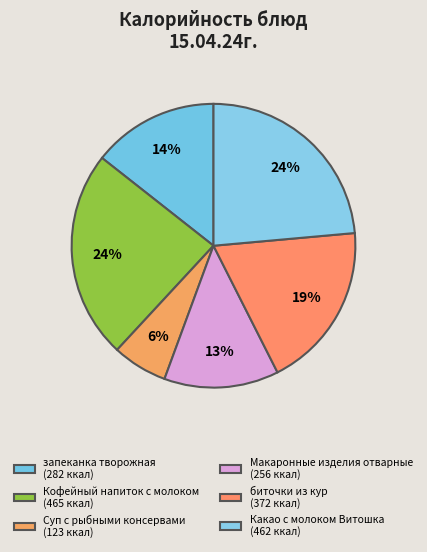

How many slices are in this pie chart?

6